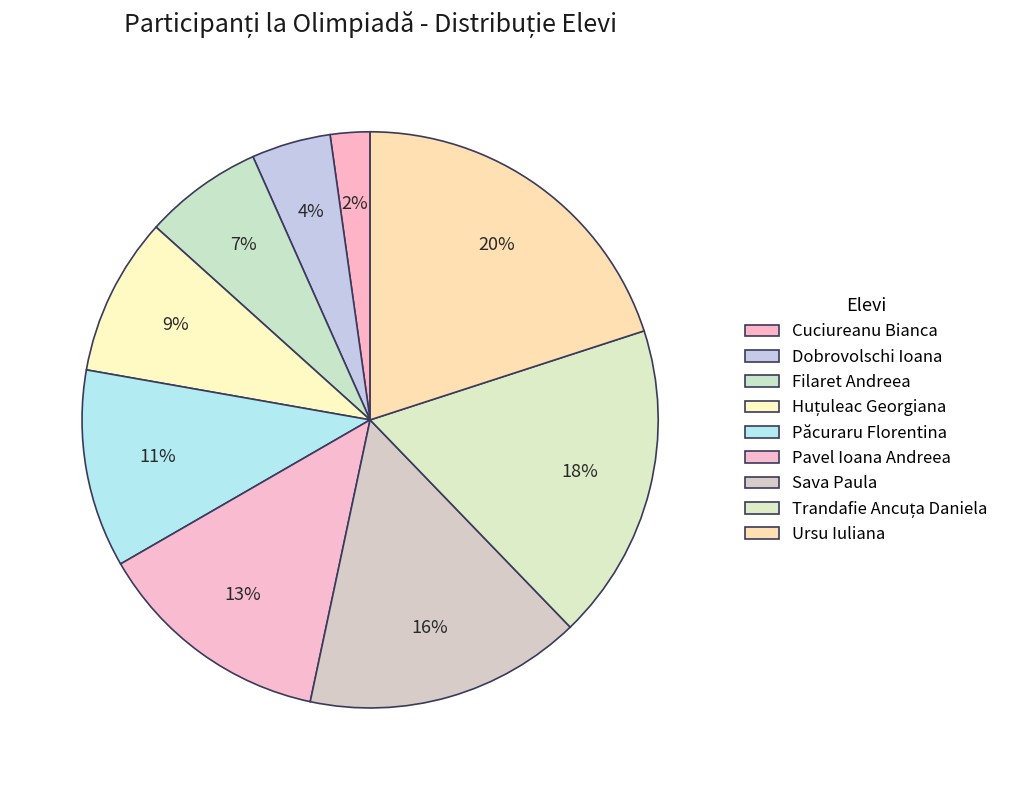

Between Ursu Iuliana and Filaret Andreea, which is larger?

Ursu Iuliana